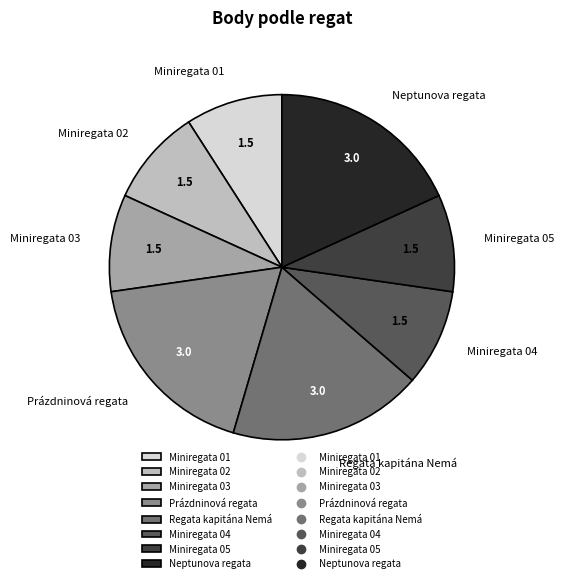

Is the sum of Miniregata 04 and Miniregata 05 greater than half?

No